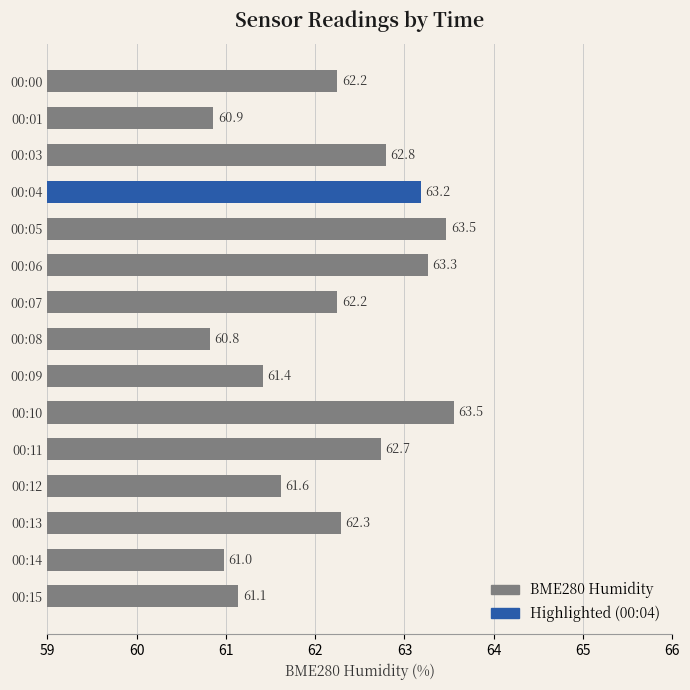

The chart shows a value of 60.9 at 00:01. True or false?

True